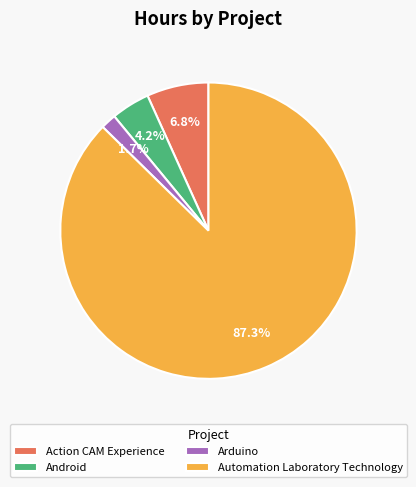

Which category accounts for the majority?

Automation Laboratory Technology